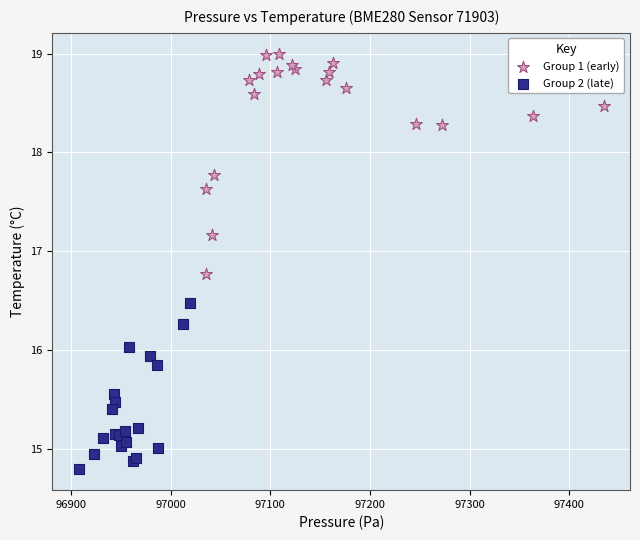

Which series contains the highest Y value?

Group 1 (early)